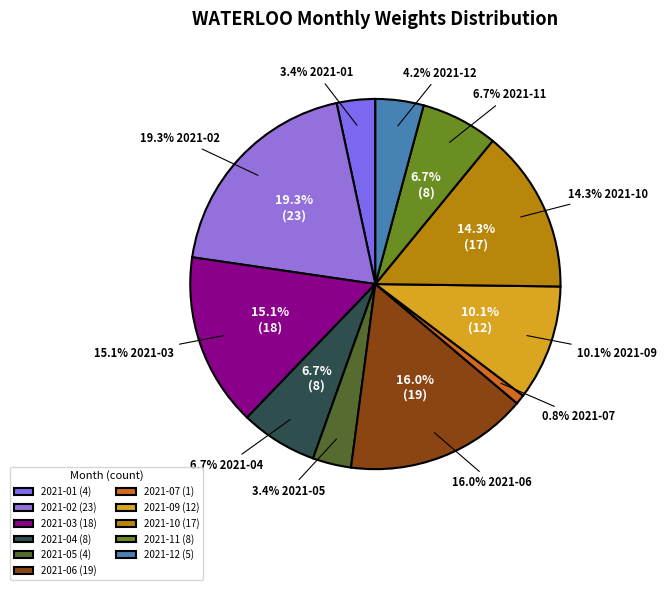

What percentage is the 2021-09 slice, to the nearest percent?

10%